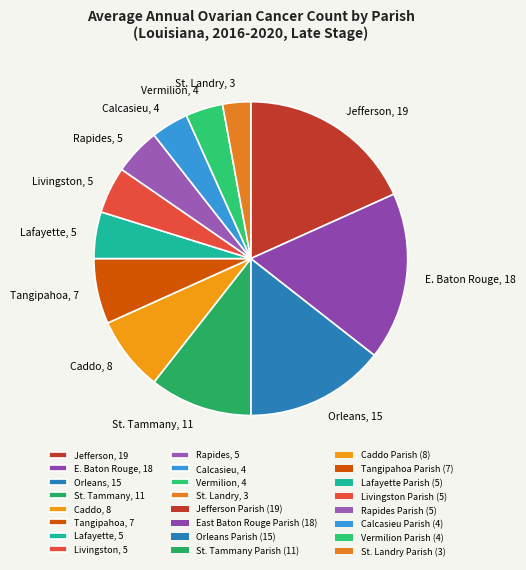

Which slice is the smallest?

St. Landry, 3